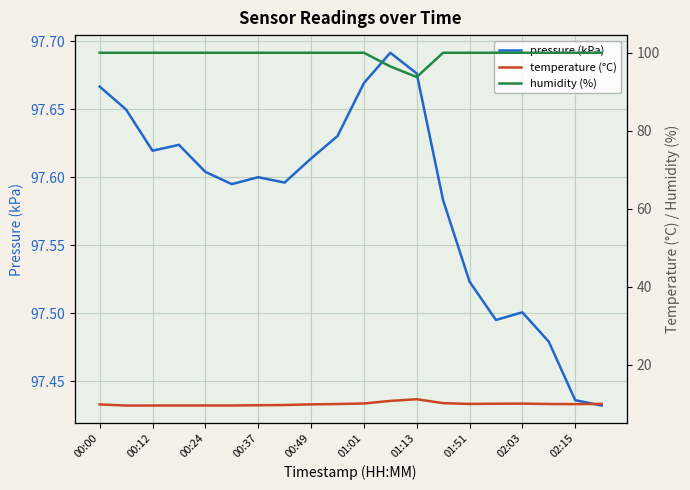

What is the difference between the temperature (°C) values at 01:51 and 01:13?

1.2